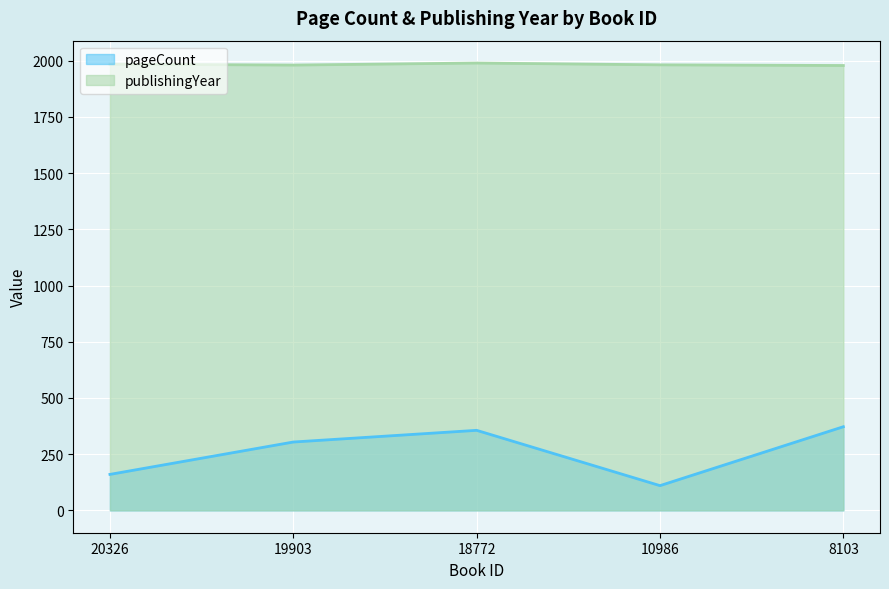

True or false: pageCount and publishingYear intersect in this chart.

False